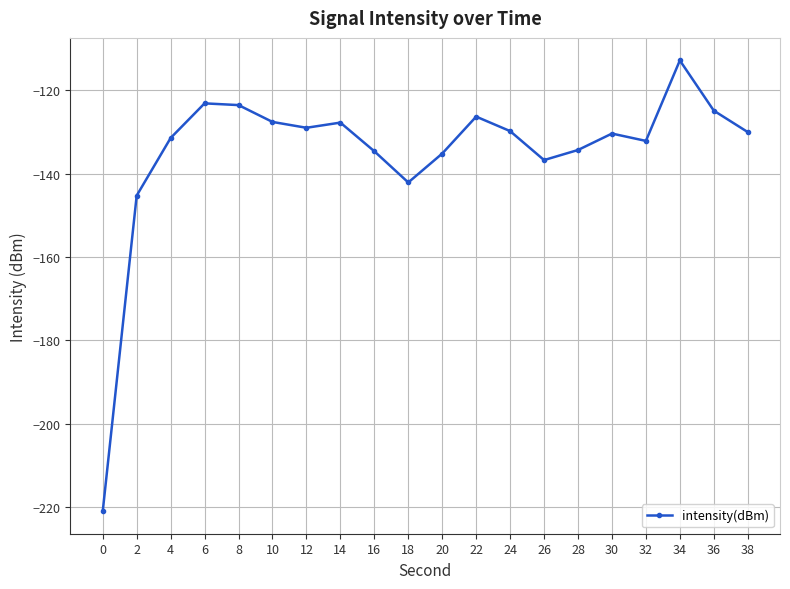

Where is the data nearest to the value -166?

2